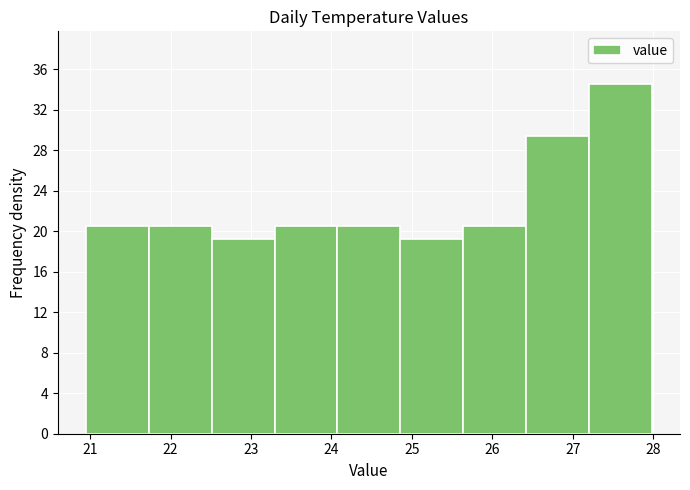

Which range on the x-axis has the tallest bar?

27.2 to 28.0